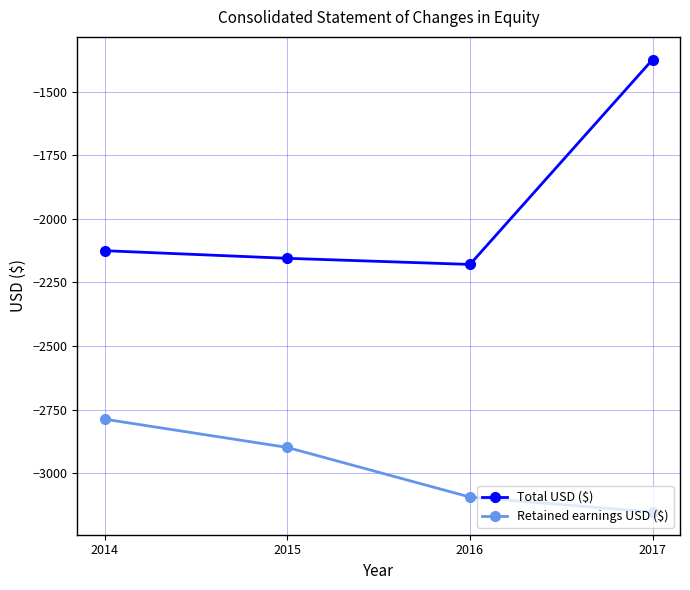

True or false: Total USD ($) and Retained earnings USD ($) cross at least once.

False